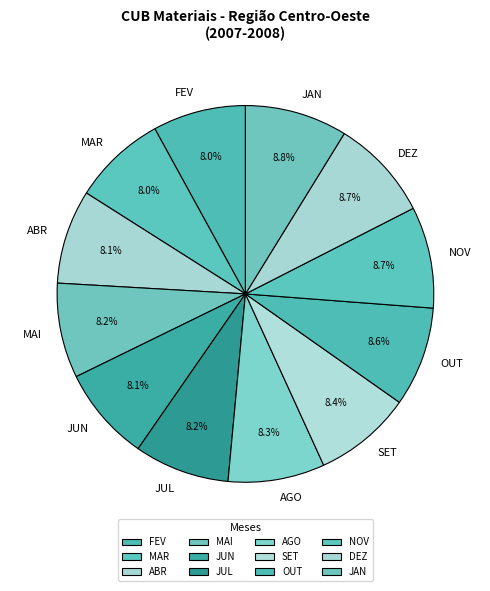

True or false: NOV accounts for 1% of the total.

False